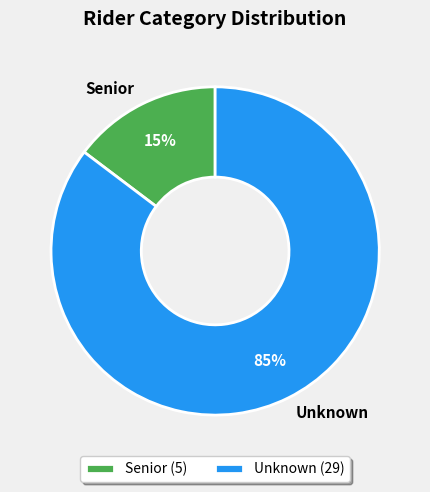

To the nearest percent, what percentage of the pie is Senior?

15%